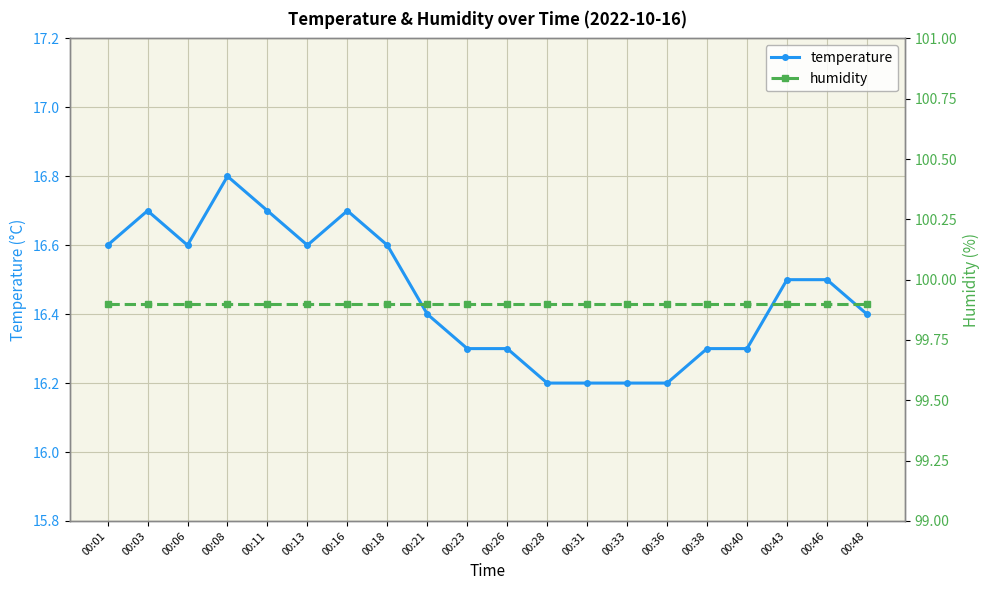

What are all the series names shown in the legend?

temperature, humidity